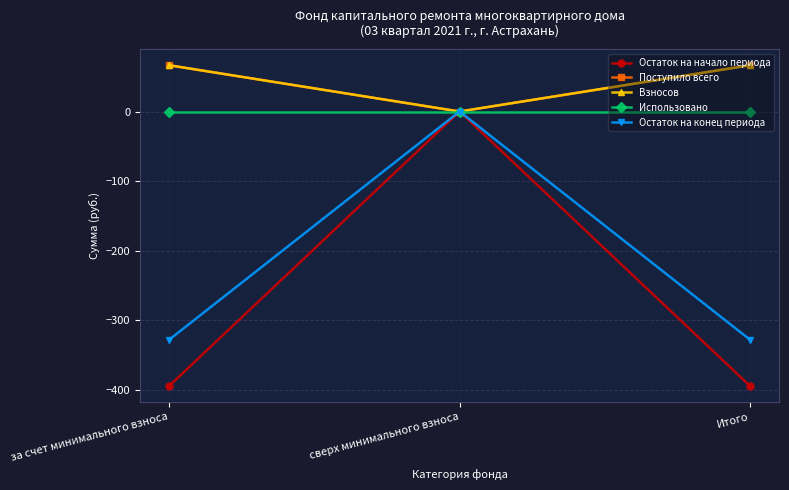

What is the approximate value of Поступило всего at Итого?

66.5